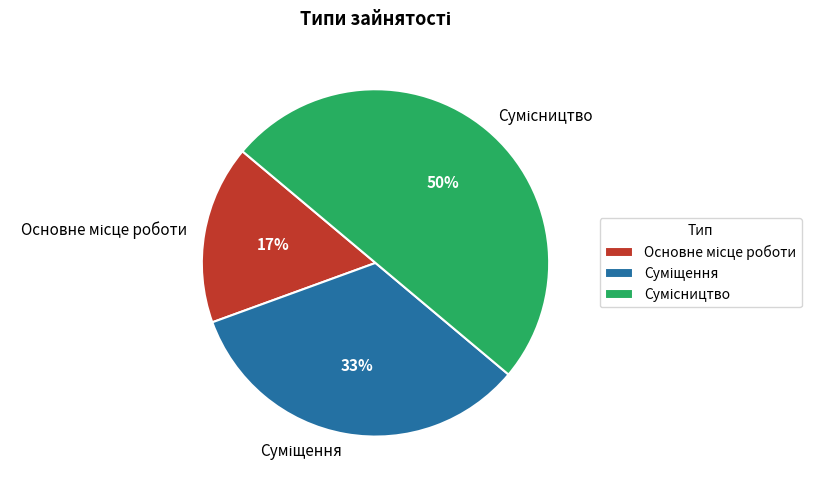

To the nearest percent, what is the average slice percentage?

33%